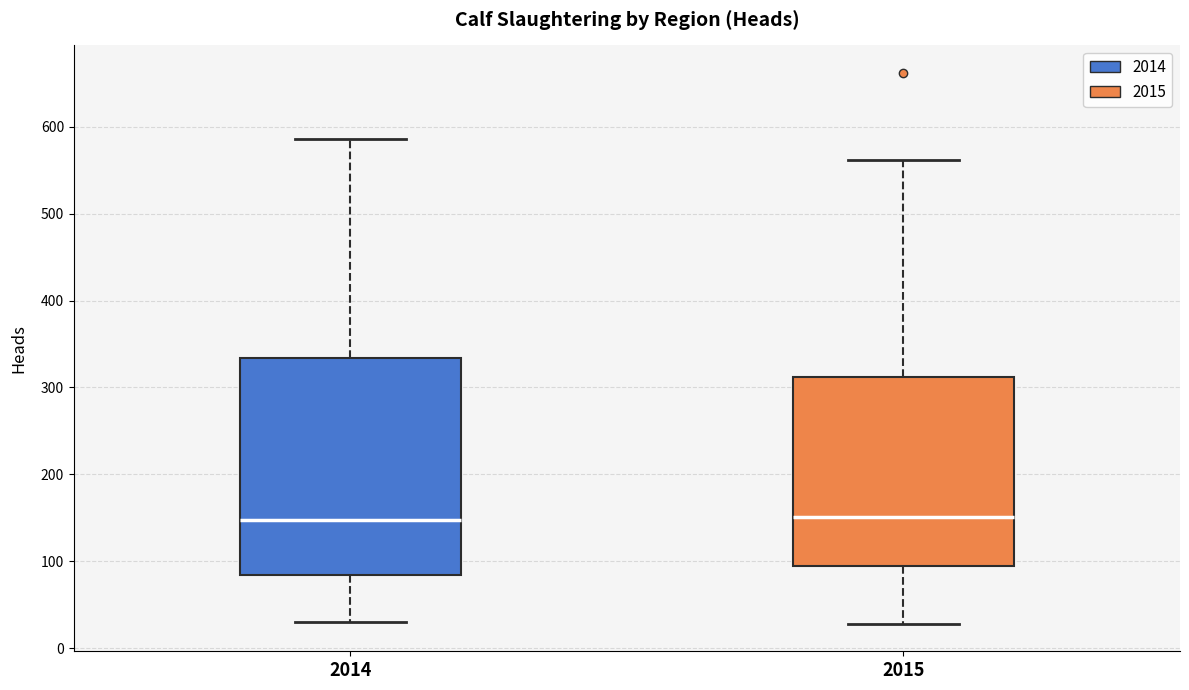

Reading left to right, transcribe this box plot: for each box, give where its median line is, the range the box spans, and where its two whiskers end, as read against the y-axis. The values are not printed on the chart, so give them approximately, as read against the axis.

2014: median 150, box 80 to 330, whiskers 30 to 590
2015: median 150, box 100 to 310, whiskers 30 to 560